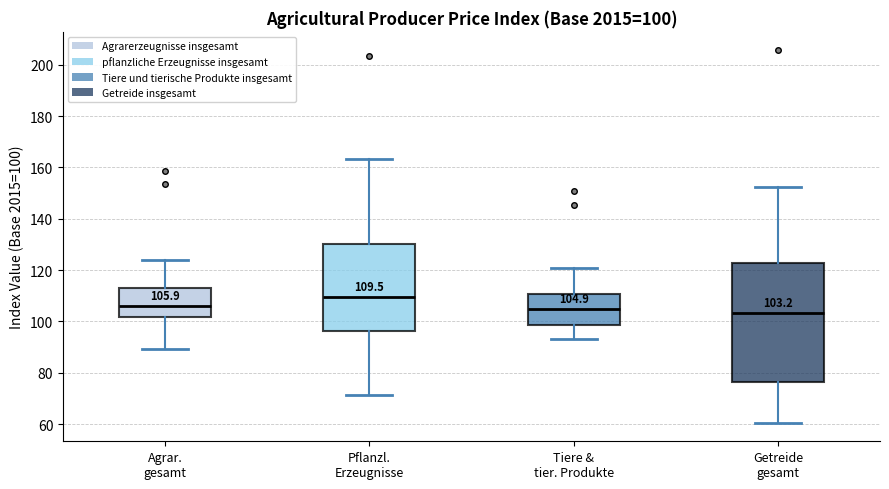

Comparing the boxes themselves (not the whiskers), which one is the tallest?

Getreide gesamt